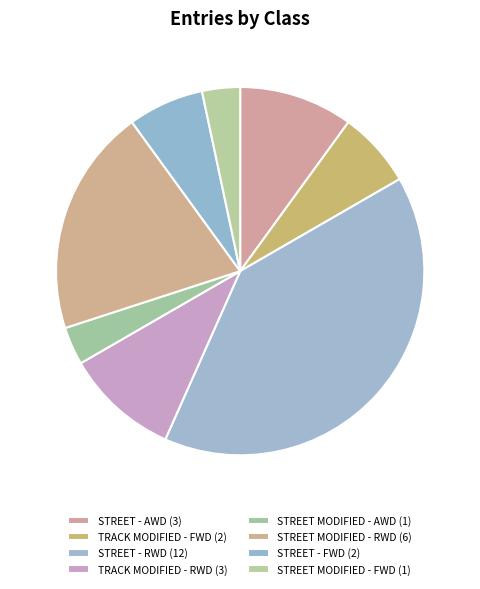

To the nearest percent, what percentage of the pie is STREET - AWD?

10%